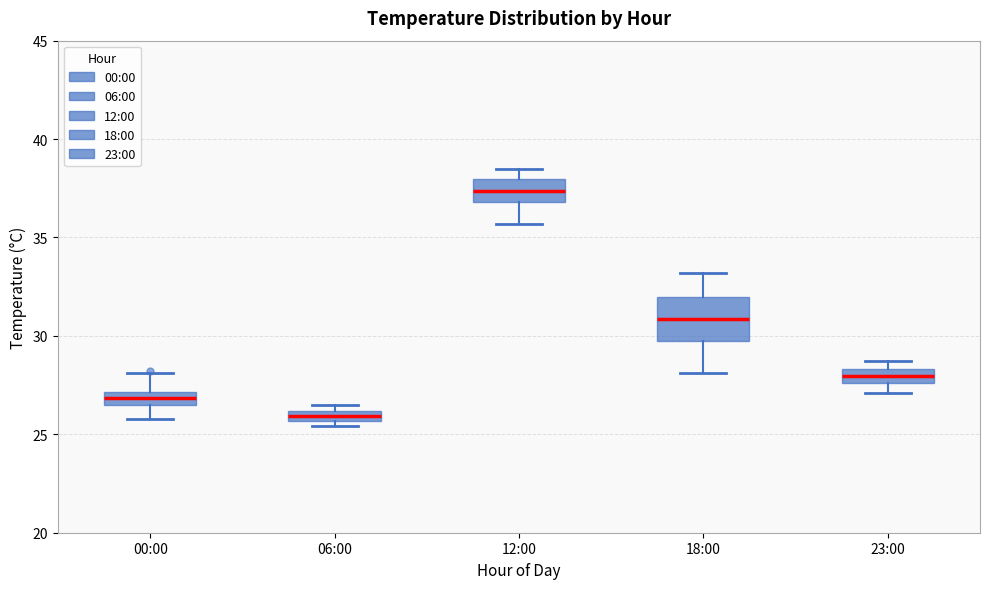

Comparing the boxes themselves (not the whiskers), which one is the tallest?

18:00